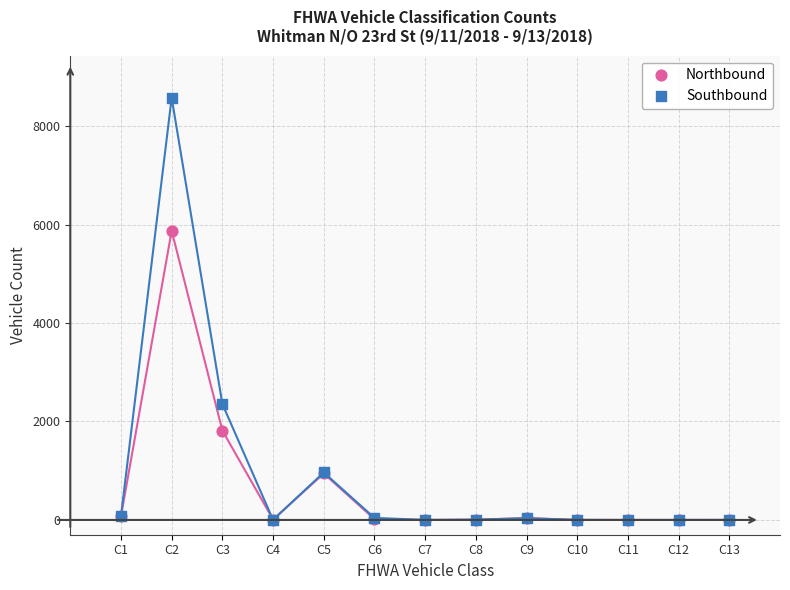

What are all the series names shown in the legend?

Northbound, Southbound